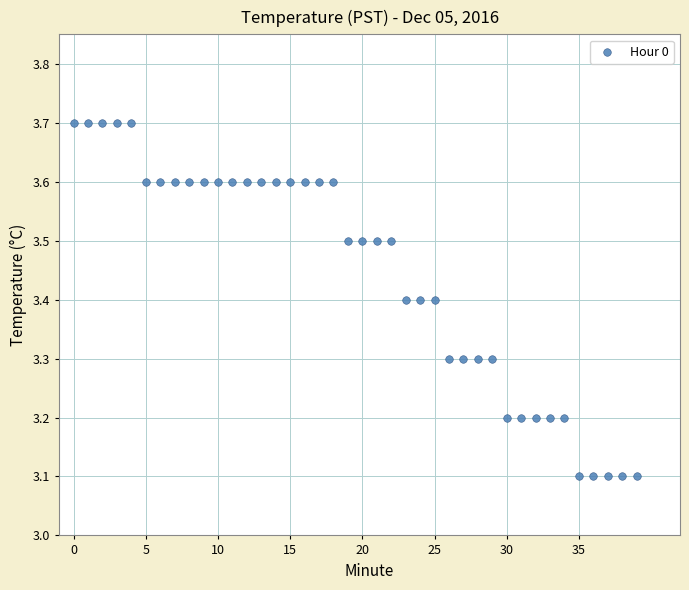

What is the range of Y values (max minus min)?

0.6